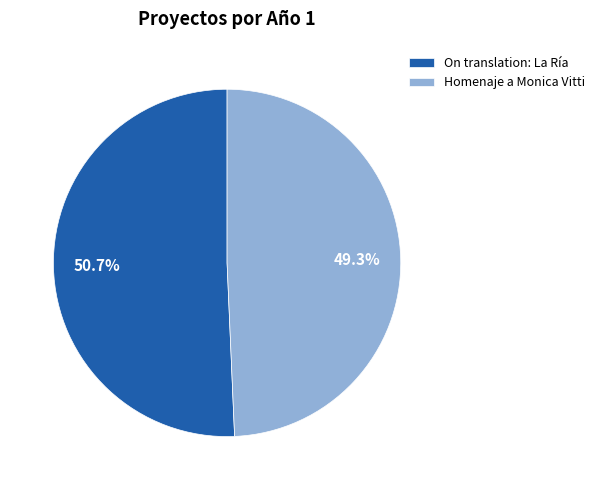

Does Homenaje a Monica Vitti account for over 50% of the chart?

No